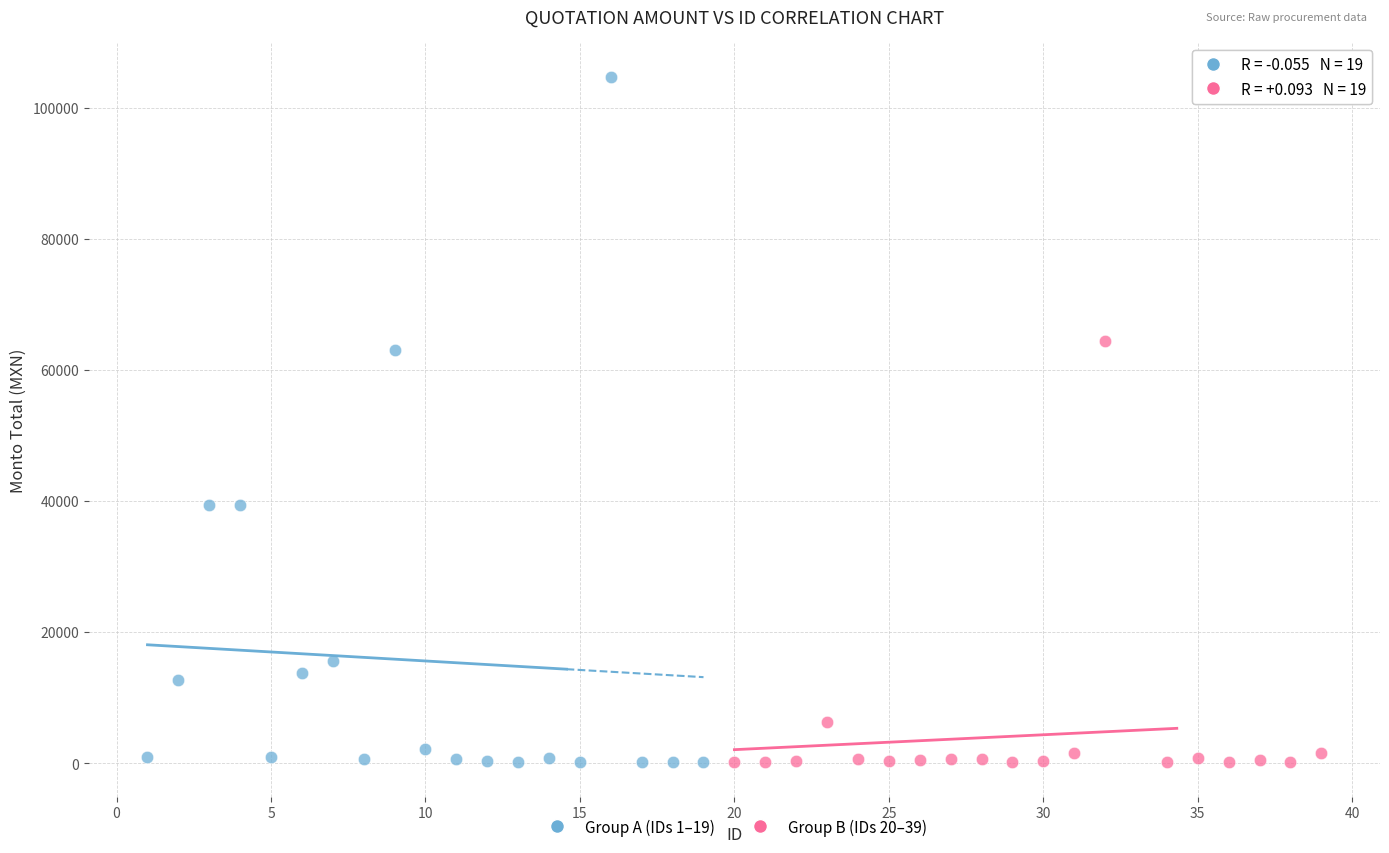

Which series reaches the maximum Y coordinate?

Group A (IDs 1–19)